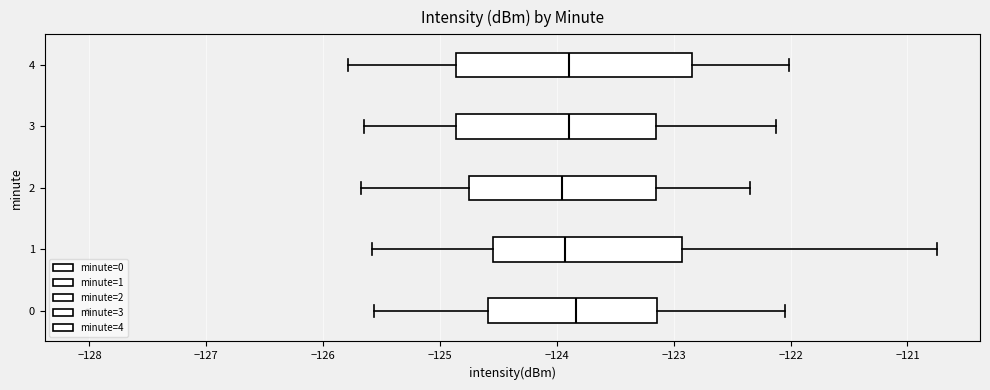

Reading bottom to top, read every box against the x-axis: the position of its median line, the range the box covers, and the ends of its whiskers. The values are not printed on the chart, so give them approximately, as read against the axis.

0: median -123.8, box -124.6 to -123.1, whiskers -125.6 to -122.0
1: median -123.9, box -124.5 to -122.9, whiskers -125.6 to -120.7
2: median -124.0, box -124.8 to -123.2, whiskers -125.7 to -122.3
3: median -123.9, box -124.9 to -123.2, whiskers -125.7 to -122.1
4: median -123.9, box -124.9 to -122.8, whiskers -125.8 to -122.0